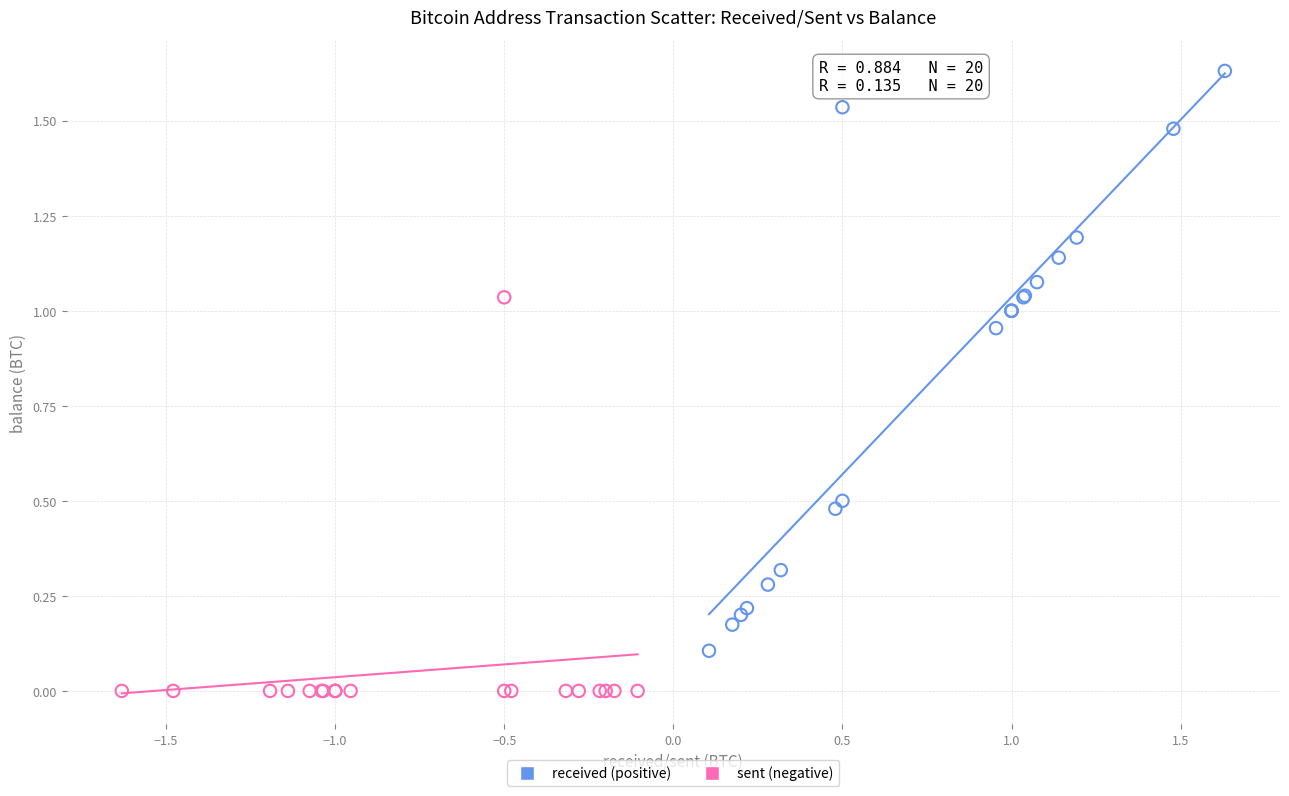

What are all the series names shown in the legend?

received (positive), sent (negative)